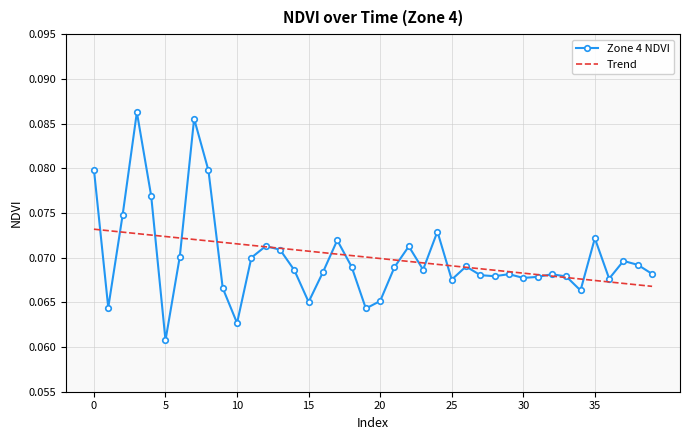

Rank the series by their maximum value, from highest to lowest.

Zone 4 NDVI, Trend